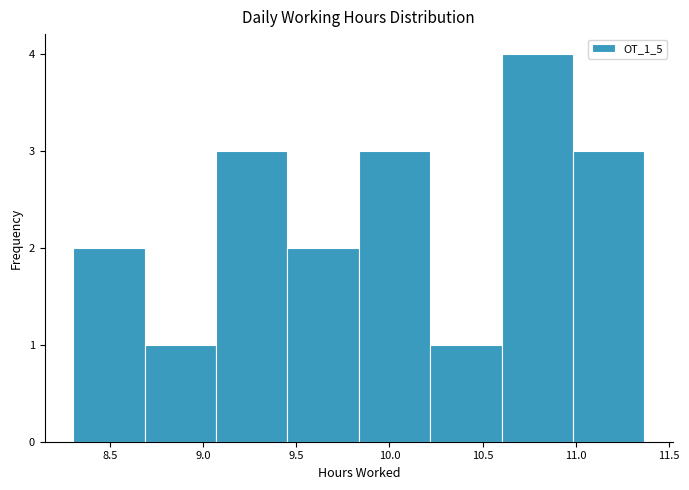

Reading left to right, list every bar in this chart as the range it spans on the x-axis followed by its height. Neither the bar edges nor the heights are printed on the chart, so give them approximately, as read against the axes.

8.30 to 8.70: 2
8.70 to 9.05: 1
9.05 to 9.45: 3
9.45 to 9.85: 2
9.85 to 10.20: 3
10.20 to 10.60: 1
10.60 to 11.00: 4
11.00 to 11.35: 3